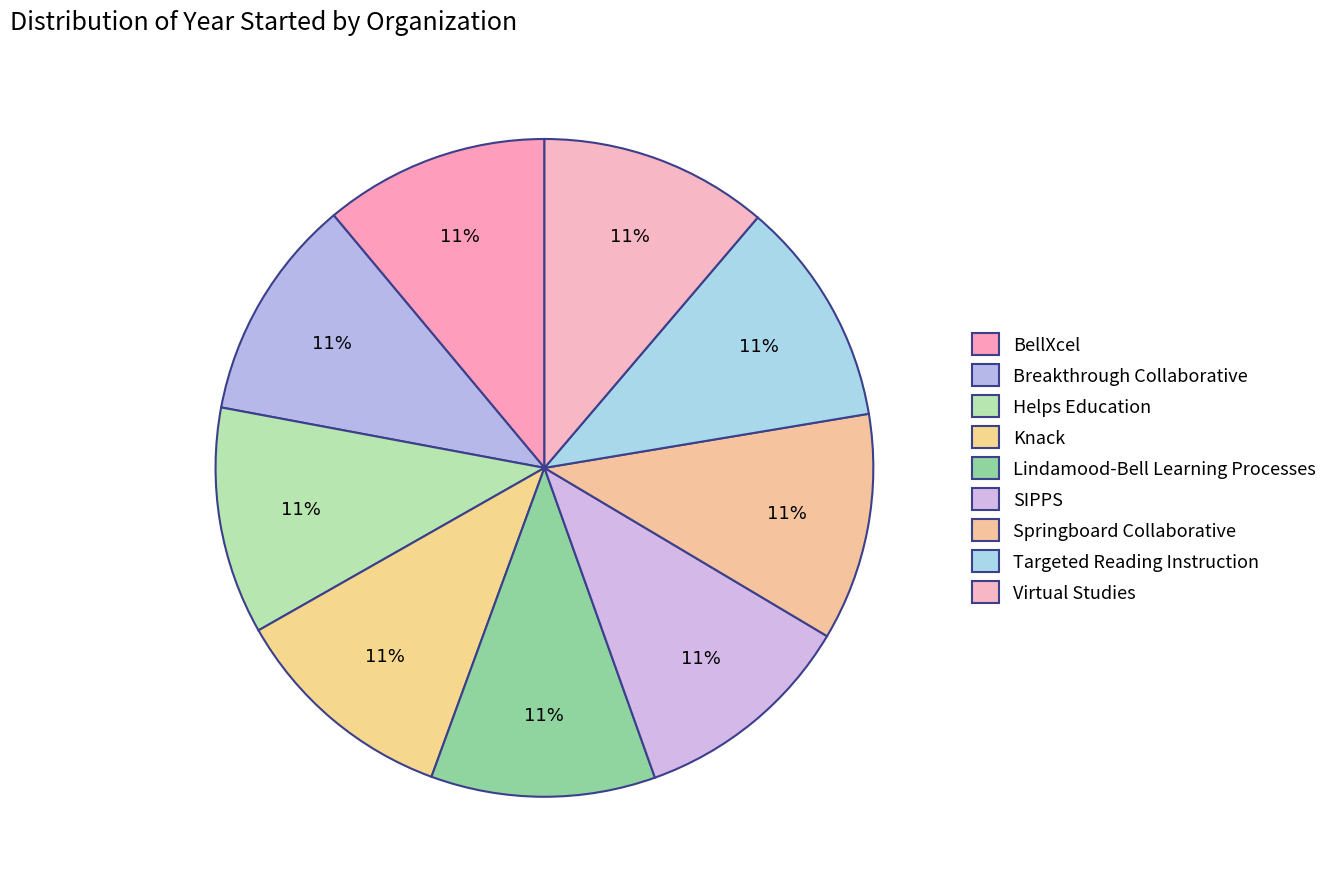

How many slices are in this pie chart?

9